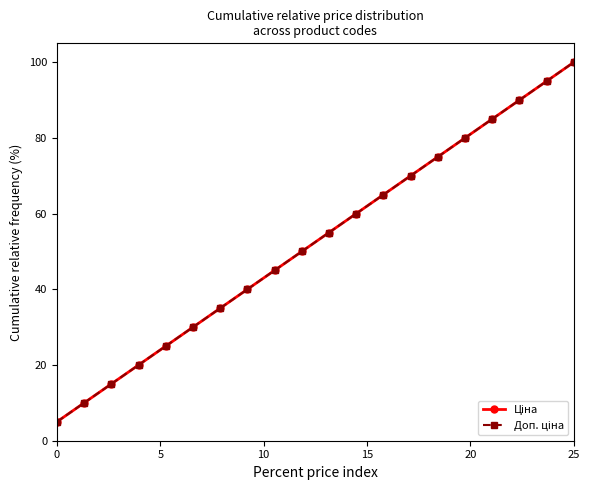

True or false: Доп. ціна has more than 0 points higher than both neighbors.

False